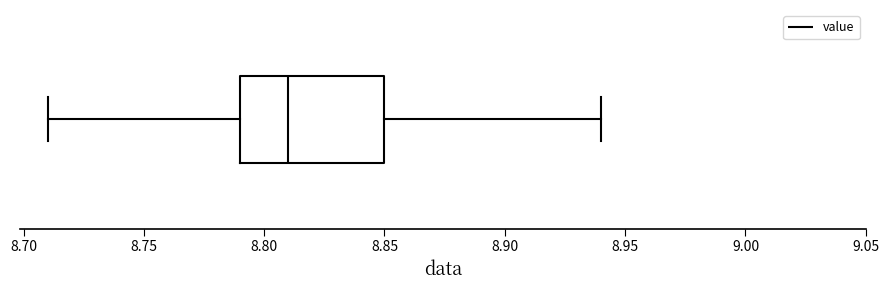

Read this box plot against the x-axis: the position of the median line, the range covered by the box, and the ends of both whiskers. The values are not printed on the chart, so give them approximately, as read against the axis.

median 8.81, box 8.79 to 8.85, whiskers 8.71 to 8.94